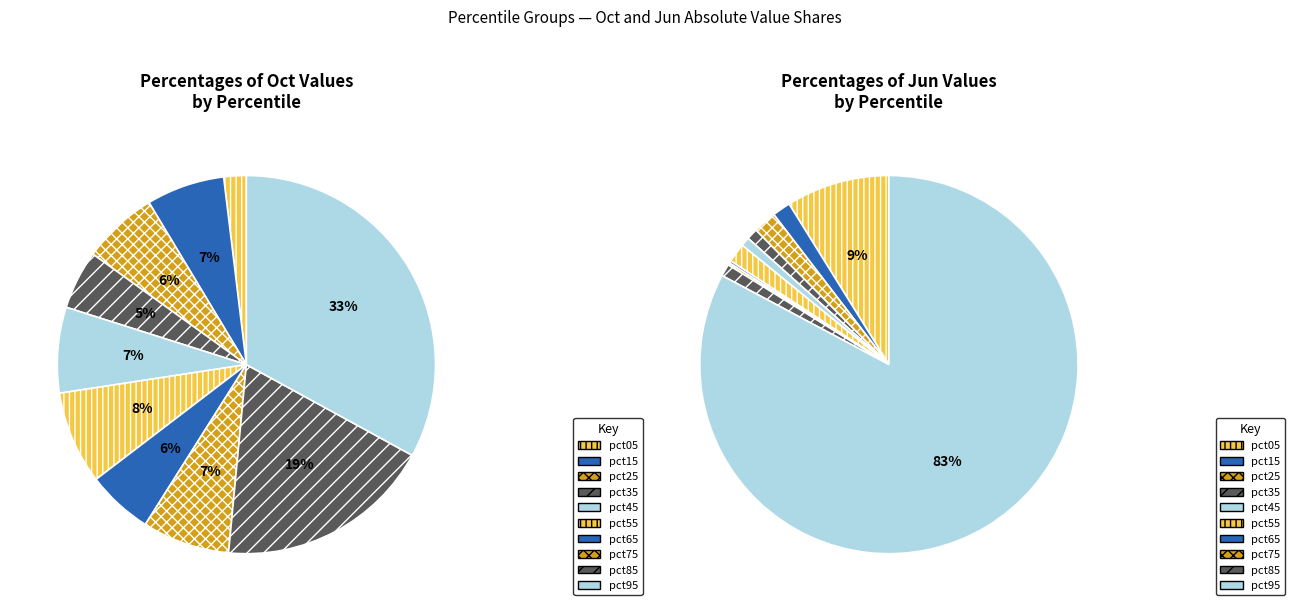

How many segments does this pie chart have?

10